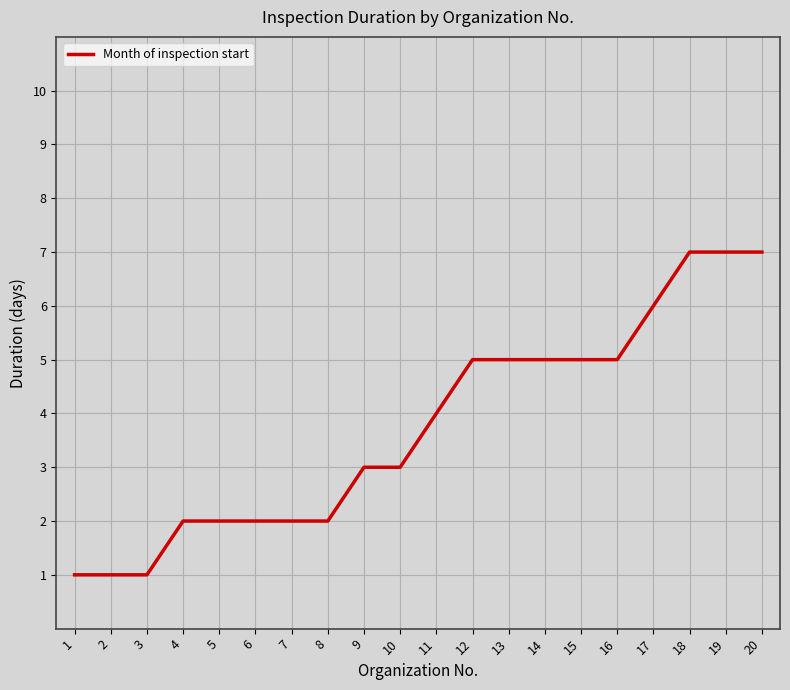

Reading right to left, extract all data points from this chart.

20=7	19=7	18=7	17=6	16=5	15=5	14=5	13=5	12=5	11=4	10=3	9=3	8=2	7=2	6=2	5=2	4=2	3=1	2=1	1=1